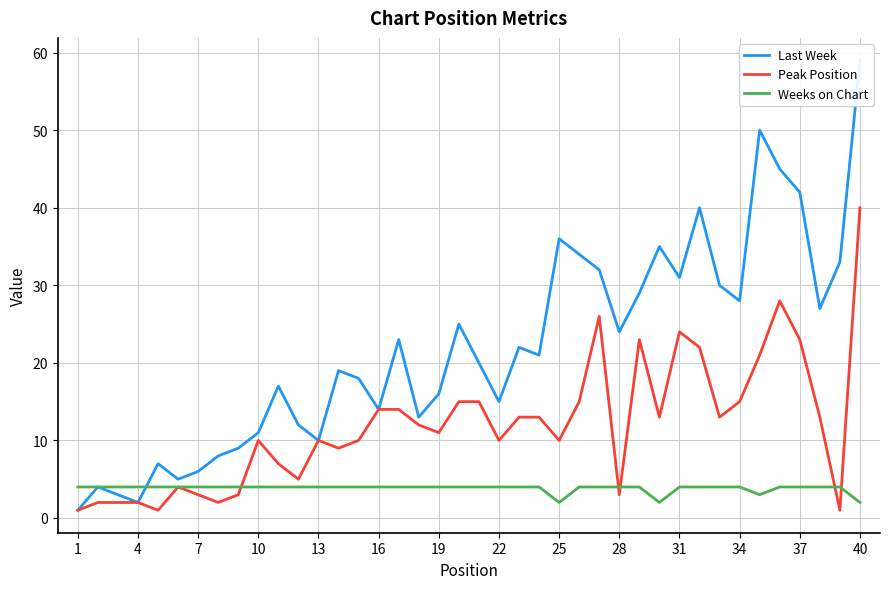

Which category has the highest value in the Peak Position series?

40